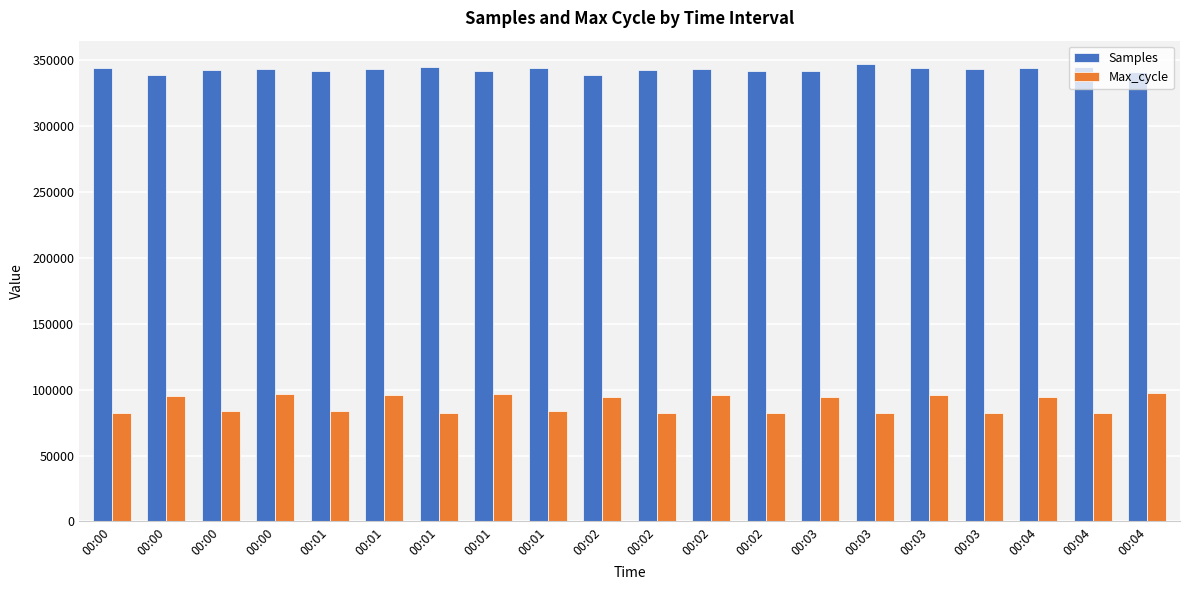

Count the number of categories in the chart.

20